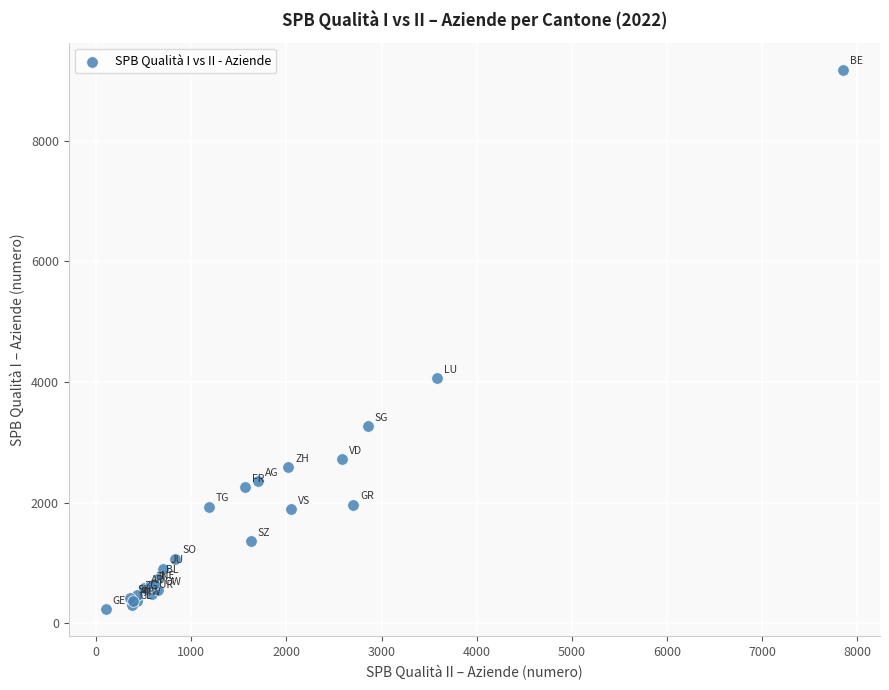

What Y value in the scatter plot is closest to 4704?

4061